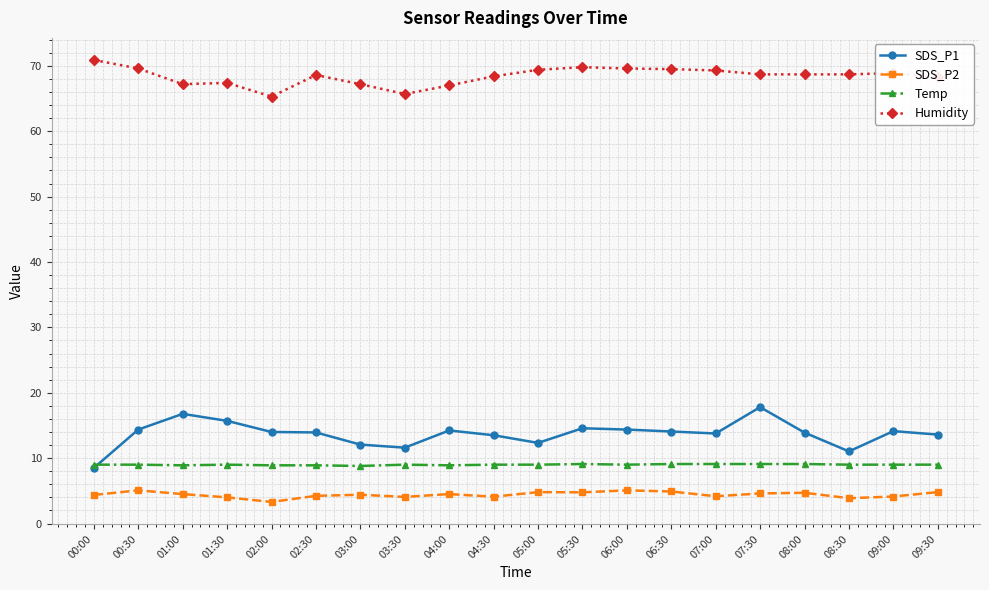

True or false: SDS_P1 has more than 2 points higher than both neighbors.

True